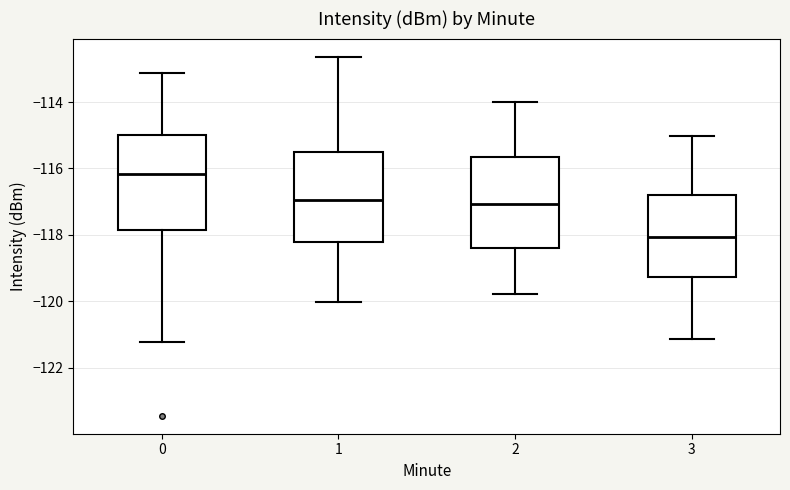

Where does the median line of the box at x = 2 sit on the y-axis? The values are not printed on the chart, so give them approximately, as read against the axis.

-117.0